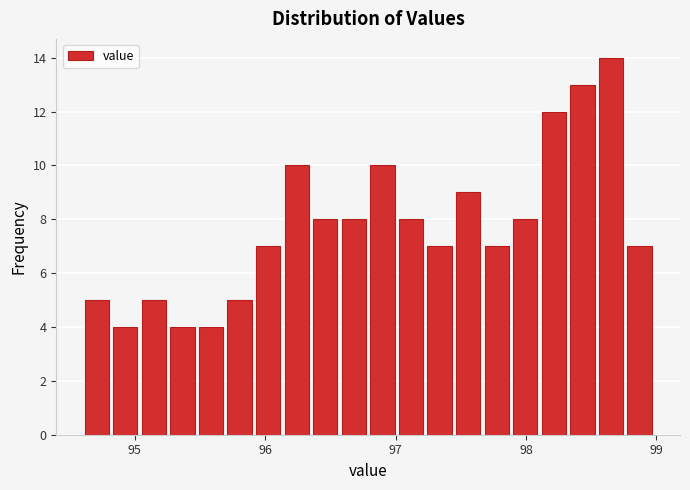

Around what value on the x-axis is the tallest bar? Give the approximate position of its centre, as read against the axis.

98.7